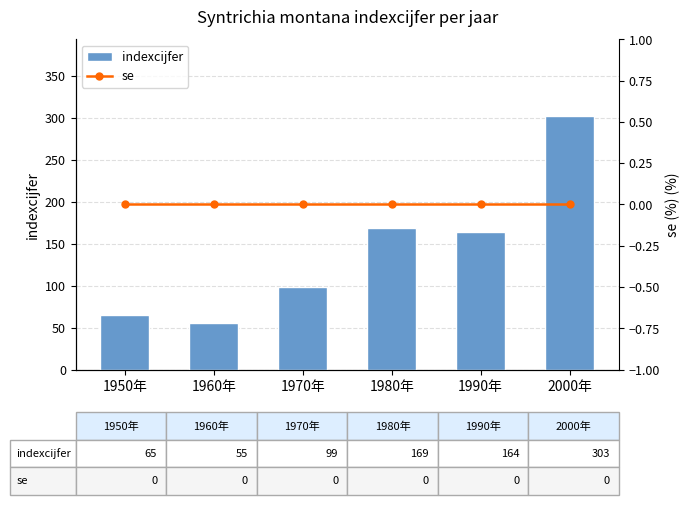

Is the value of indexcijfer at 1990年 greater than the value of se at 2000年?

Yes